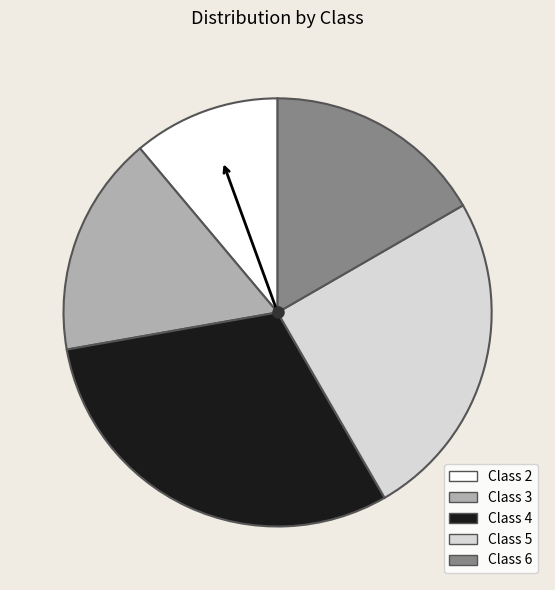

True or false: Class 2 accounts for 11% of the total.

True